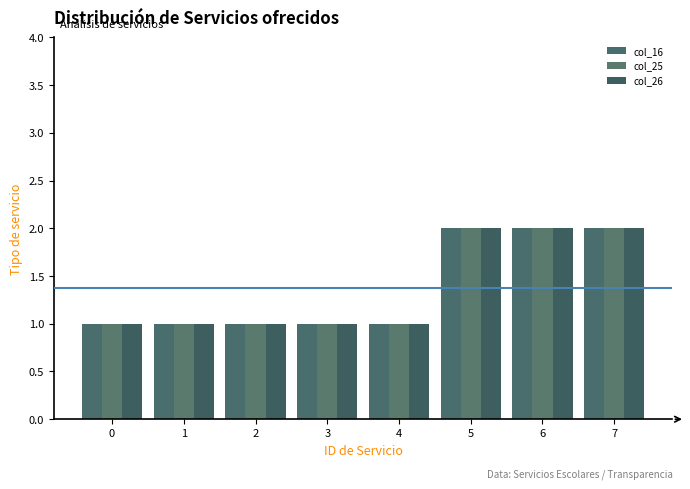

What is the approximate value of col_16 at 7?

2